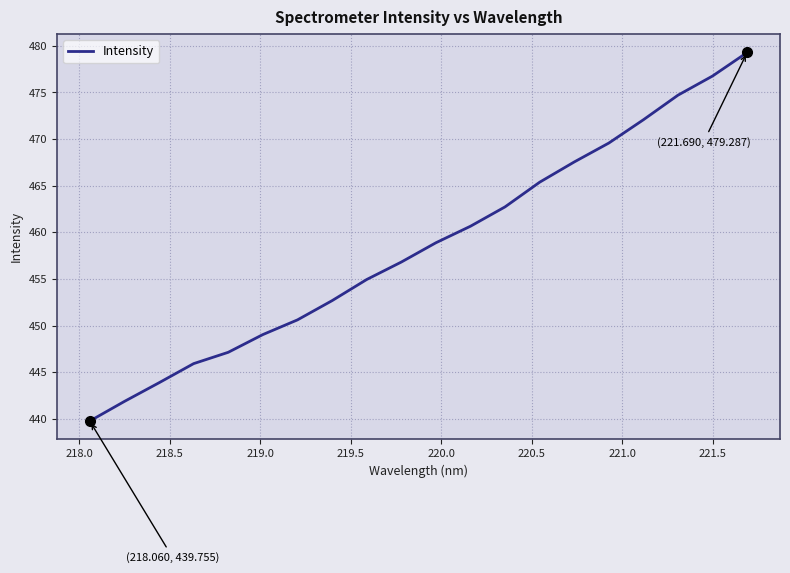

What is the minimum value shown in the chart?

439.8